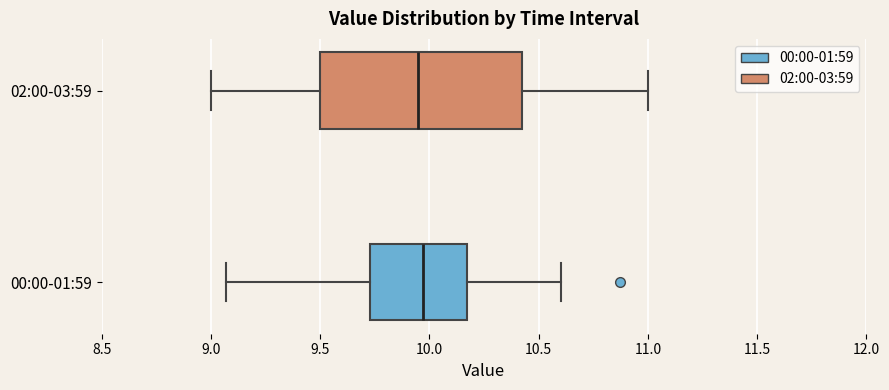

Reading bottom to top, read every box against the x-axis: the position of its median line, the range the box covers, and the ends of its whiskers. The values are not printed on the chart, so give them approximately, as read against the axis.

00:00-01:59: median 9.95, box 9.75 to 10.15, whiskers 9.05 to 10.60
02:00-03:59: median 9.95, box 9.50 to 10.45, whiskers 9.00 to 11.00